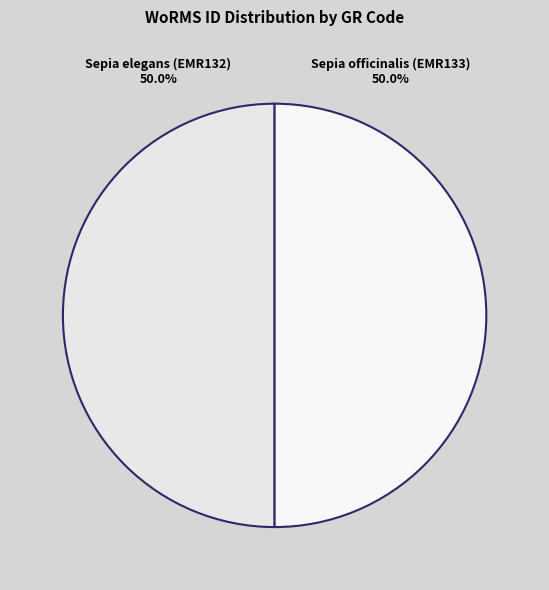

True or false: Sepia officinalis (EMR133) accounts for 64% of the total.

False